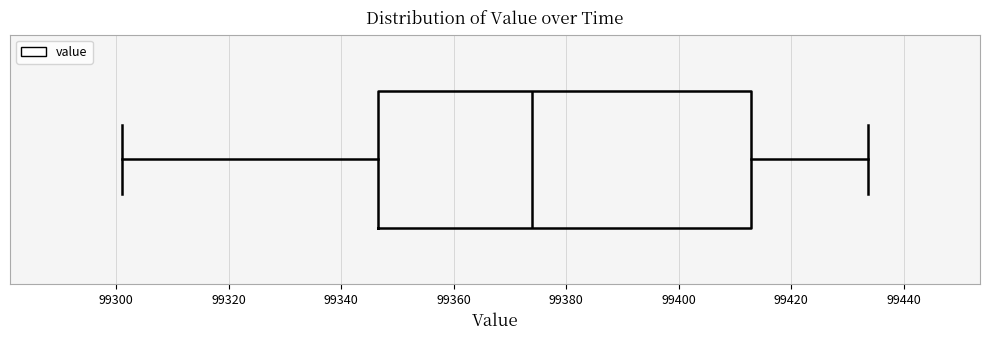

Where does the right whisker of the box end on the x-axis? The values are not printed on the chart, so give them approximately, as read against the axis.

99434